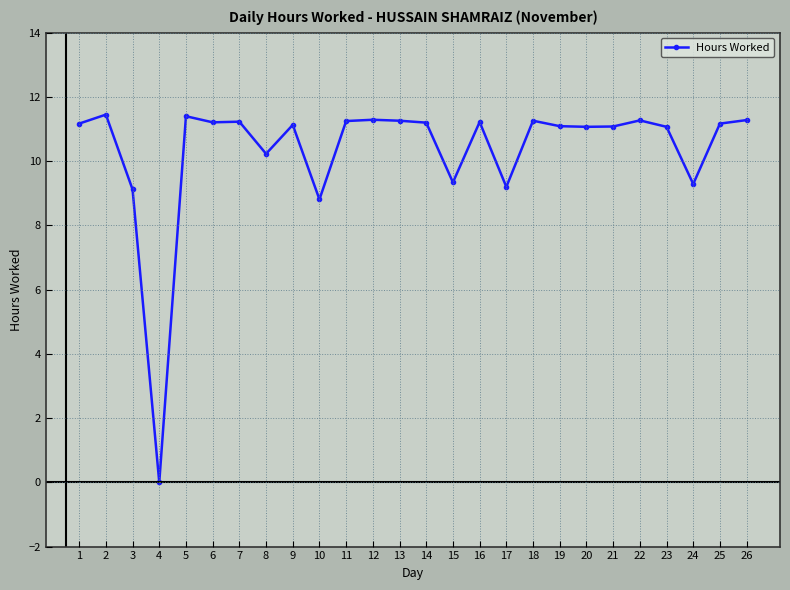

What is the sum of all values?

269.1